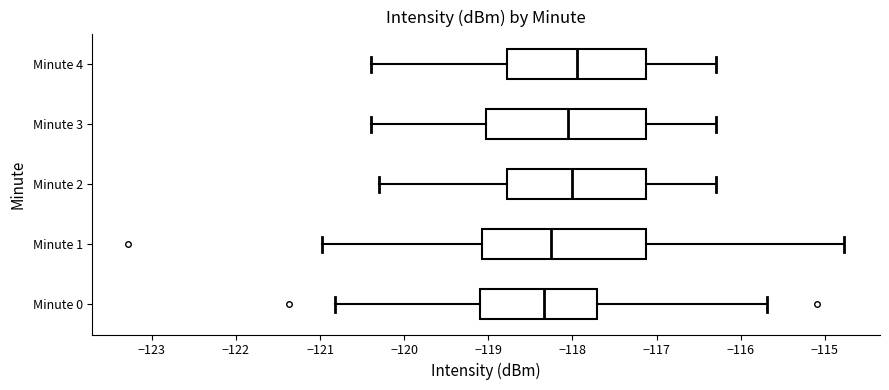

Reading bottom to top, transcribe this box plot: for each box, give where its median line is, the range the box spans, and where its two whiskers end, as read against the x-axis. The values are not printed on the chart, so give them approximately, as read against the axis.

Minute 0: median -118.3, box -119.1 to -117.7, whiskers -120.8 to -115.7
Minute 1: median -118.2, box -119.1 to -117.1, whiskers -121.0 to -114.8
Minute 2: median -118.0, box -118.8 to -117.1, whiskers -120.3 to -116.3
Minute 3: median -118.0, box -119.0 to -117.1, whiskers -120.4 to -116.3
Minute 4: median -117.9, box -118.8 to -117.1, whiskers -120.4 to -116.3